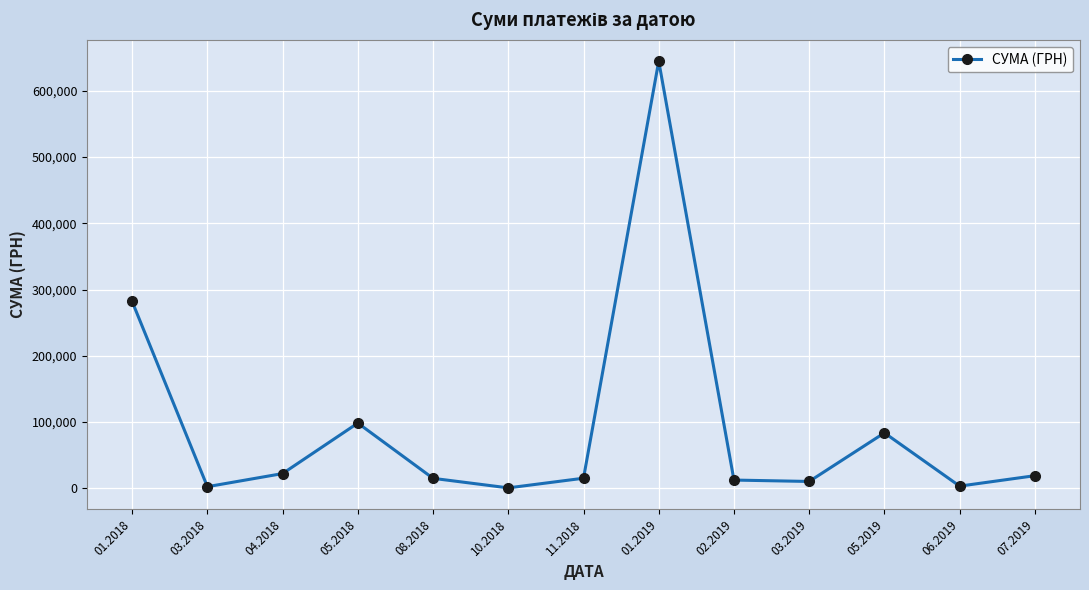

How many series are shown in this chart?

1